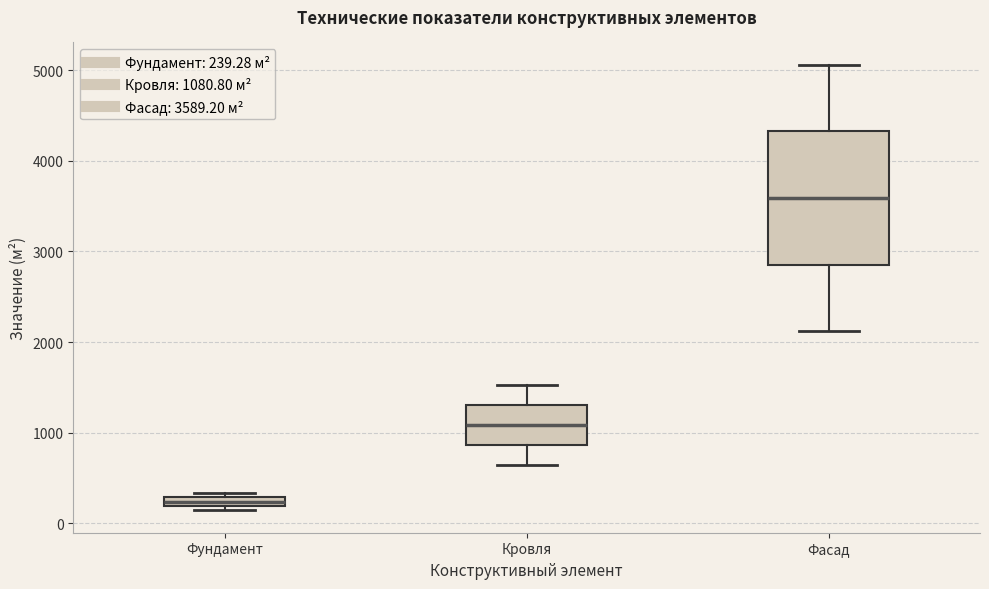

Which box has the highest median line?

Фасад